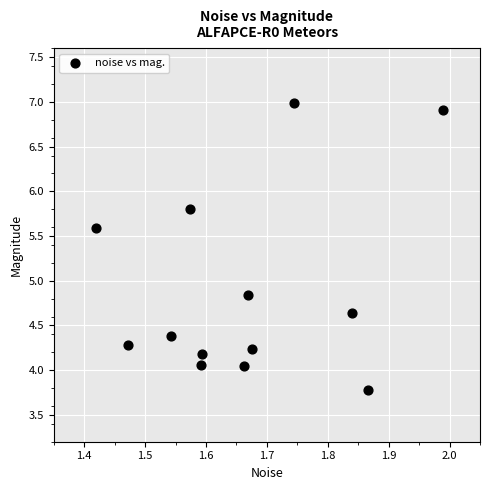

What is the range of Y values (max minus min)?

3.2